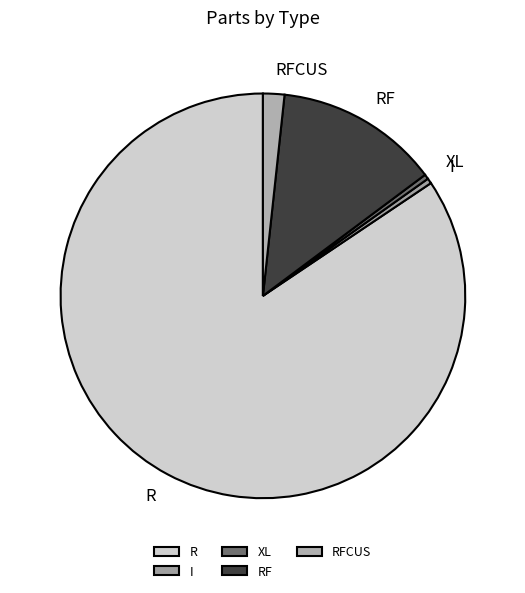

What is the majority slice?

R